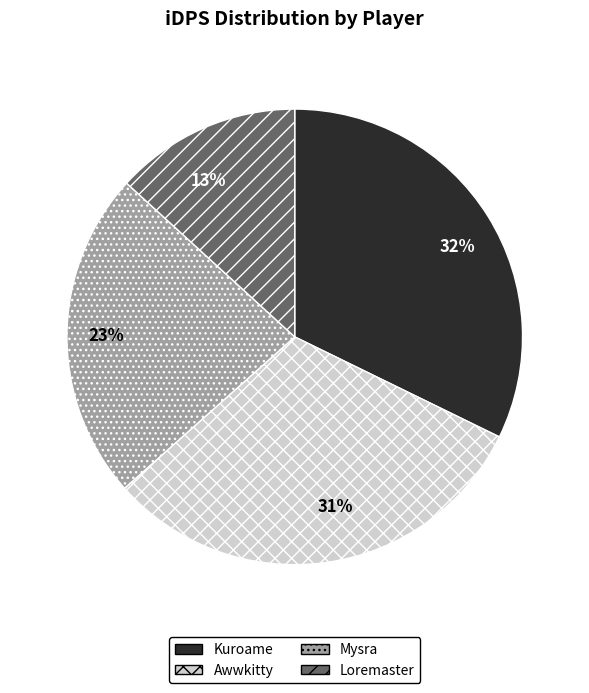

Is the sum of Loremaster and Mysra greater than half?

No